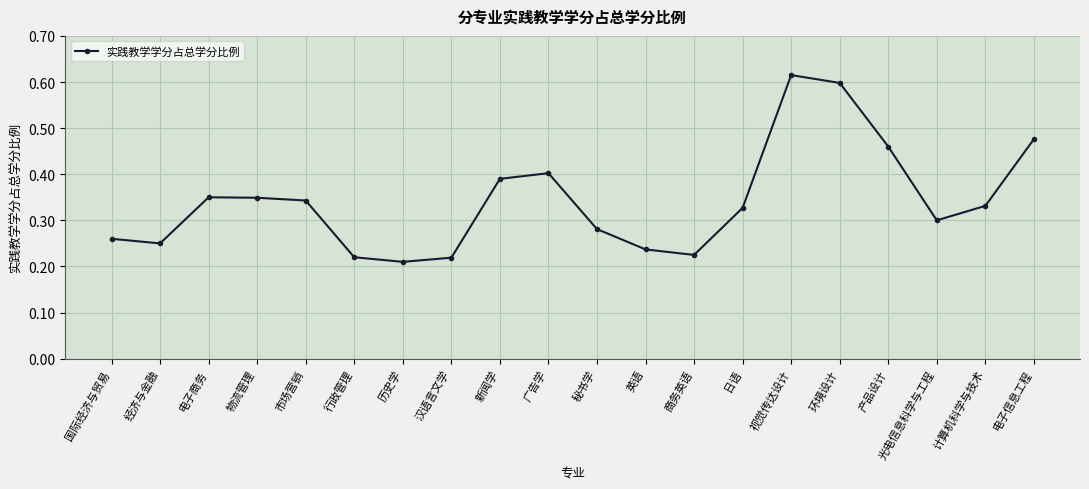

What position from the right is 计算机科学与技术?

2